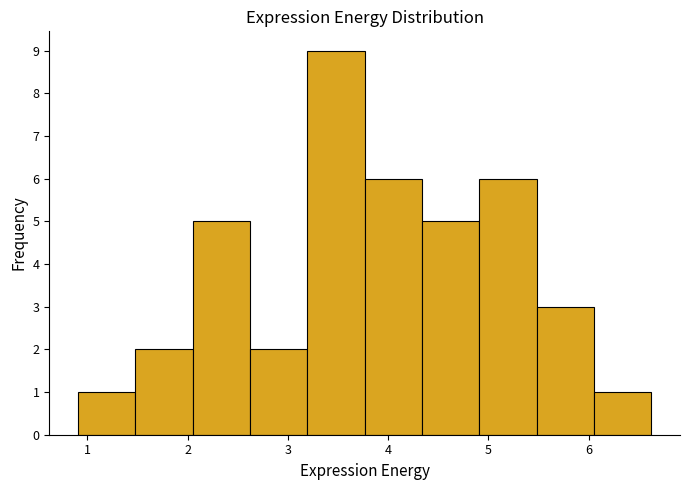

Reading left to right, list every bar in this chart as the range it spans on the x-axis followed by its height. Neither the bar edges nor the heights are printed on the chart, so give them approximately, as read against the axes.

0.9 to 1.5: 1
1.5 to 2.0: 2
2.0 to 2.6: 5
2.6 to 3.2: 2
3.2 to 3.8: 9
3.8 to 4.3: 6
4.3 to 4.9: 5
4.9 to 5.5: 6
5.5 to 6.1: 3
6.1 to 6.6: 1